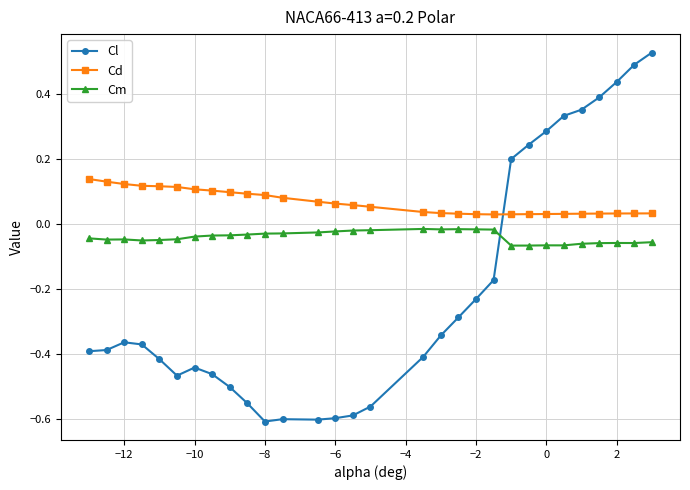

In Cd, how many points are lower than both neighbors (excluding endpoints)?

1